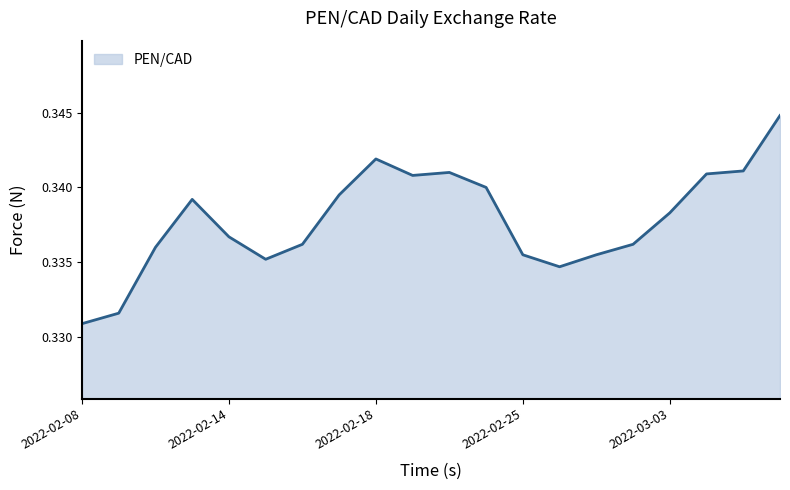

Count the number of data series in this chart.

1